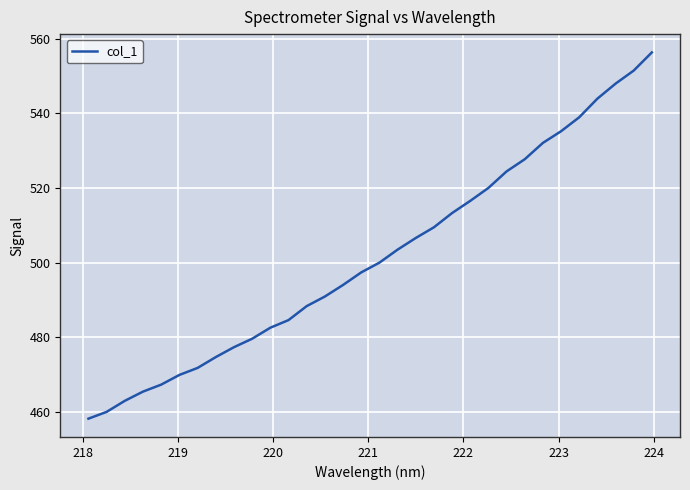

What is the minimum value shown in the chart?

458.3